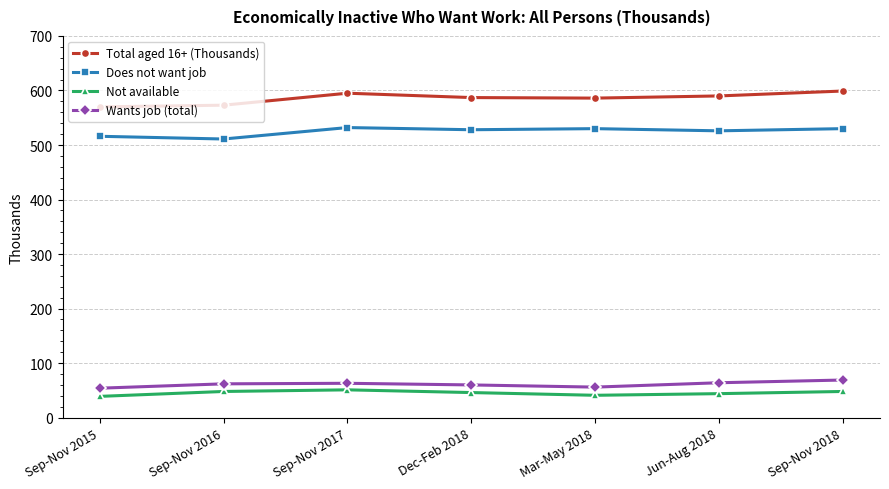

At how many categories does at least one series exceed 105?

7